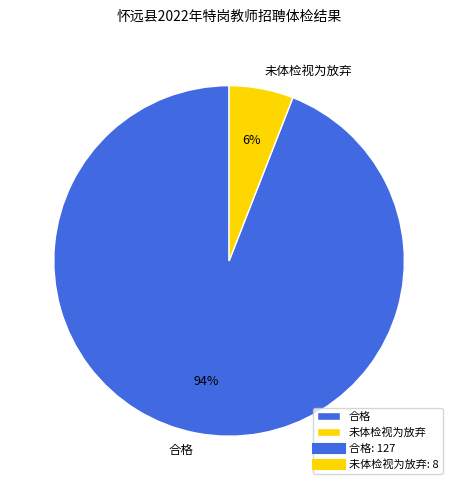

To the nearest percent, what percentage of the pie is 未体检视为放弃?

6%